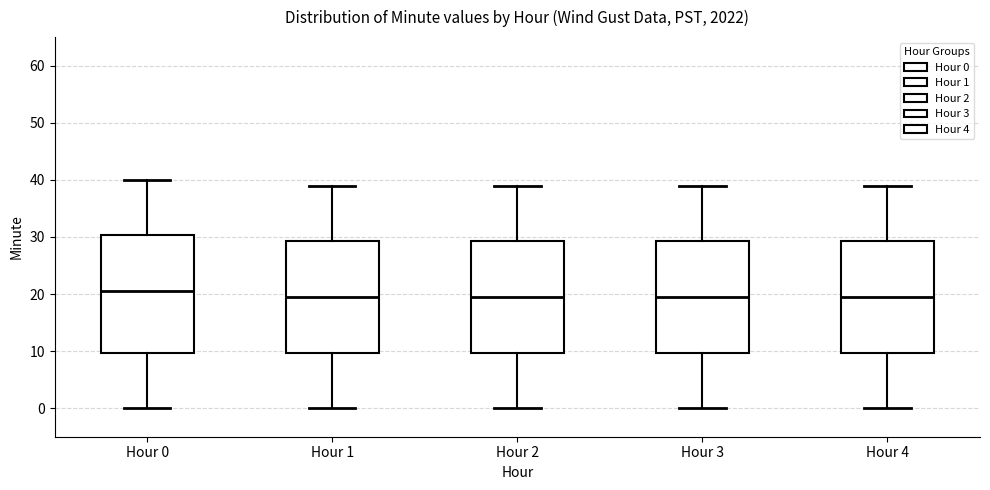

Reading left to right, read every box against the y-axis: the position of its median line, the range the box covers, and the ends of its whiskers. The values are not printed on the chart, so give them approximately, as read against the axis.

Hour 0: median 21, box 10 to 30, whiskers 0 to 40
Hour 1: median 20, box 10 to 29, whiskers 0 to 39
Hour 2: median 20, box 10 to 29, whiskers 0 to 39
Hour 3: median 20, box 10 to 29, whiskers 0 to 39
Hour 4: median 20, box 10 to 29, whiskers 0 to 39